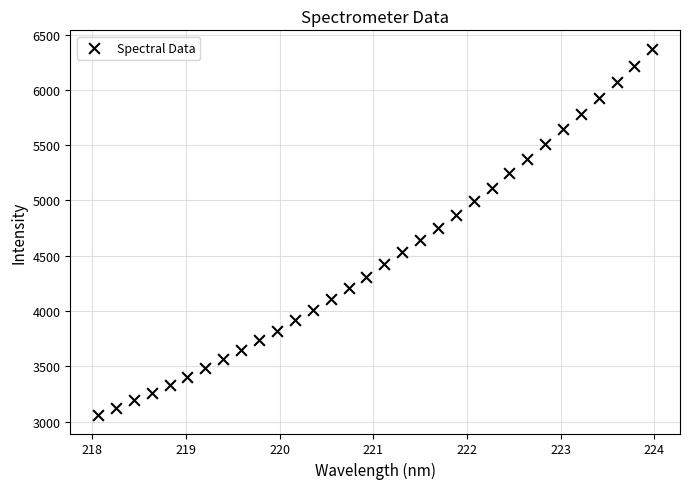

What is the range of X values (max minus min)?

5.9